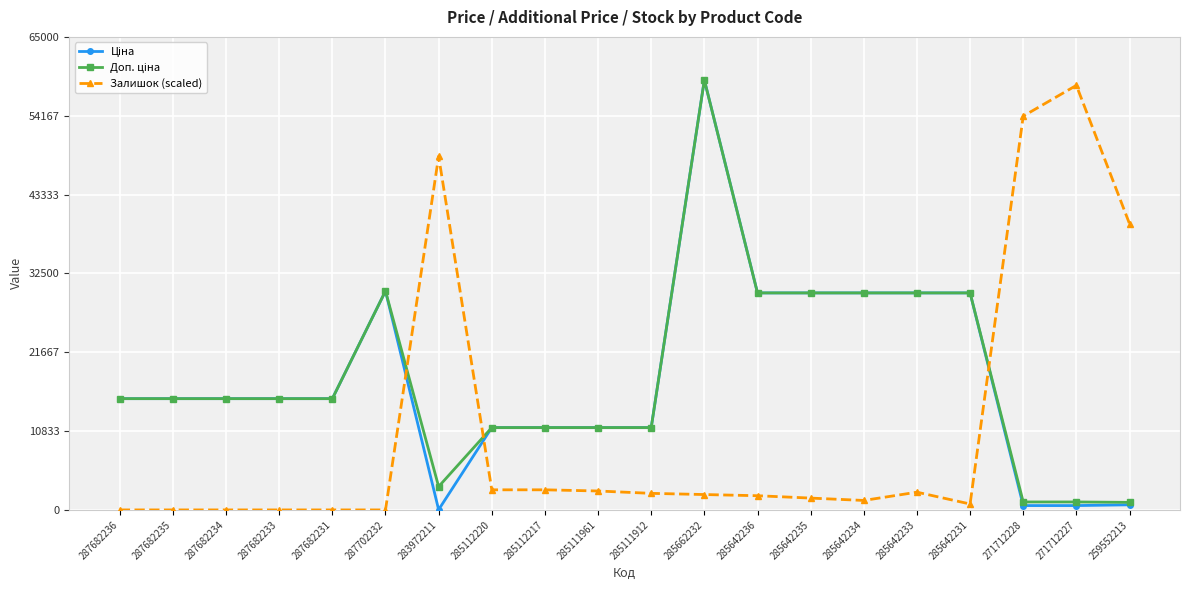

Where is Залишок (scaled) nearest to the value 29168?

259552213